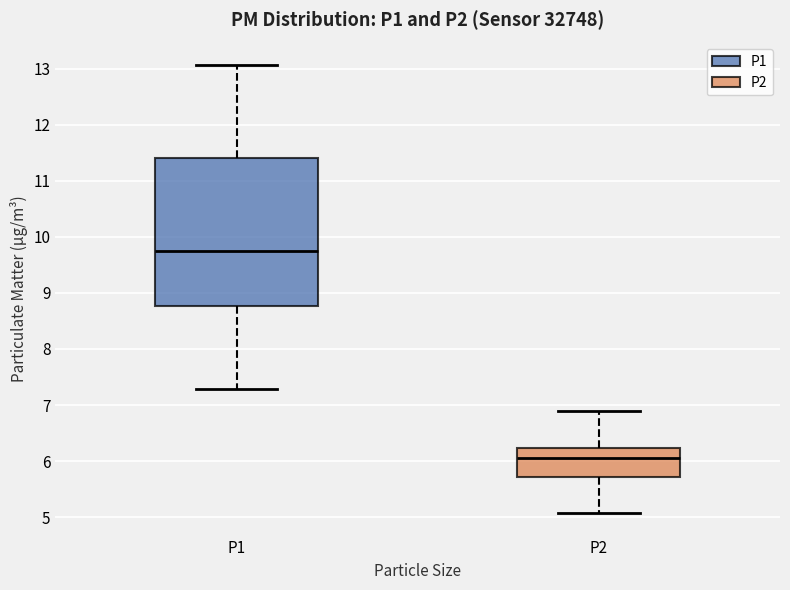

Where is the lower edge of the box for P2 on the y-axis? The values are not printed on the chart, so give them approximately, as read against the axis.

5.7